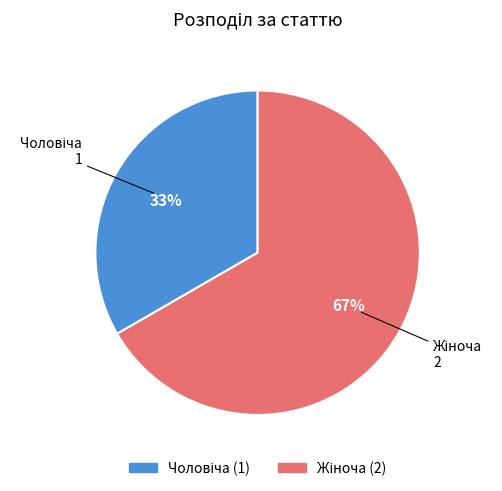

To the nearest percent, what is the average slice percentage?

50%